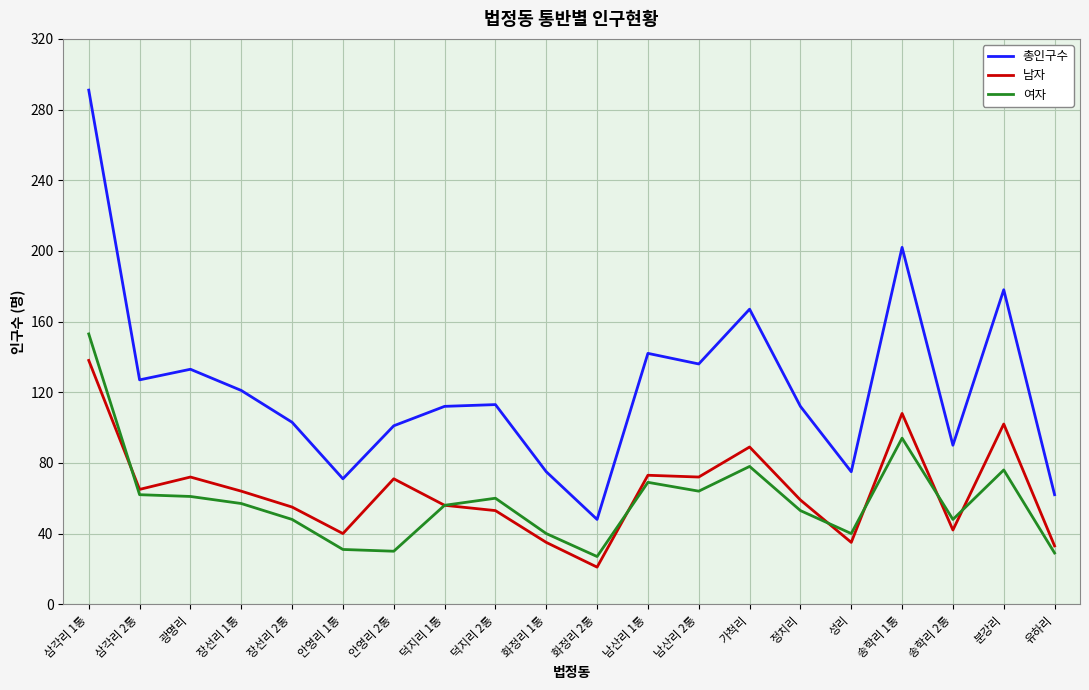

Where does the 남자 series first go above 64?

삼각리 1통